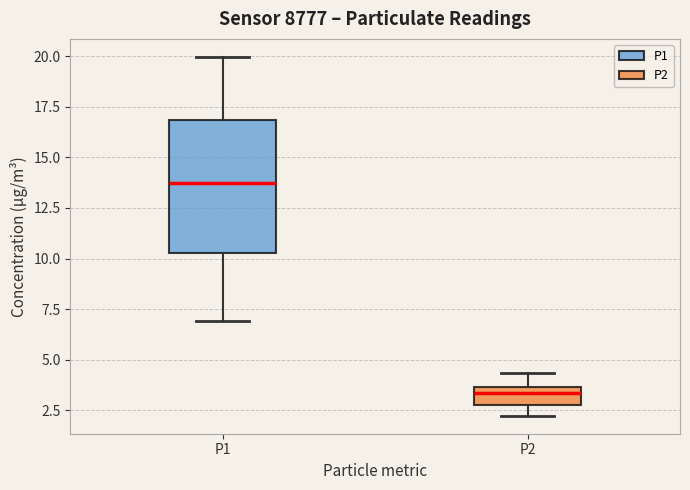

Reading left to right, read every box against the y-axis: the position of its median line, the range the box covers, and the ends of its whiskers. The values are not printed on the chart, so give them approximately, as read against the axis.

P1: median 13.5, box 10.5 to 17.0, whiskers 7.0 to 20.0
P2: median 3.5 (just below the box's upper edge), box 3.0 to 3.5, whiskers 2.0 to 4.5